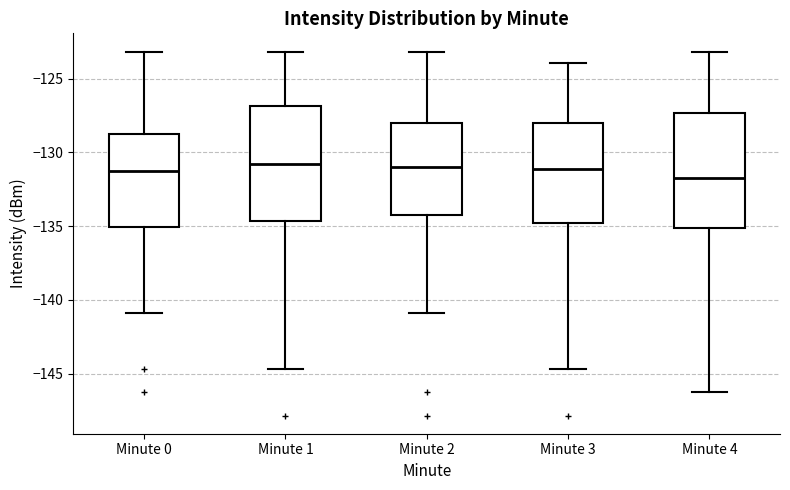

Where does the upper whisker of the box for Minute 2 end on the y-axis? The values are not printed on the chart, so give them approximately, as read against the axis.

-123.0